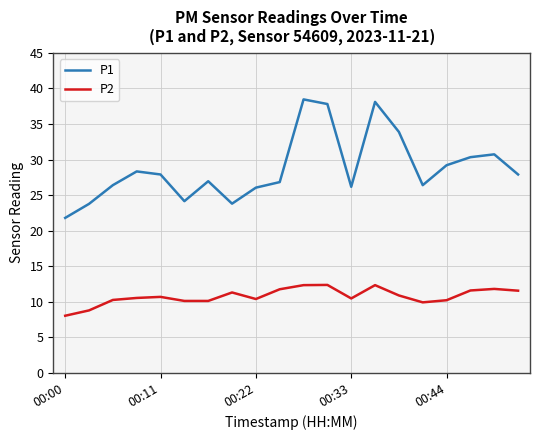

Which series has the largest range (max minus min)?

P1